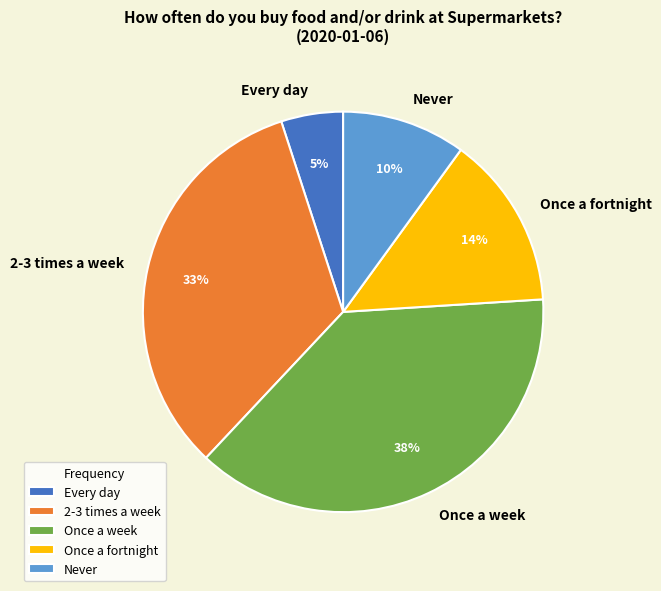

To the nearest percent, what is the average slice percentage?

20%